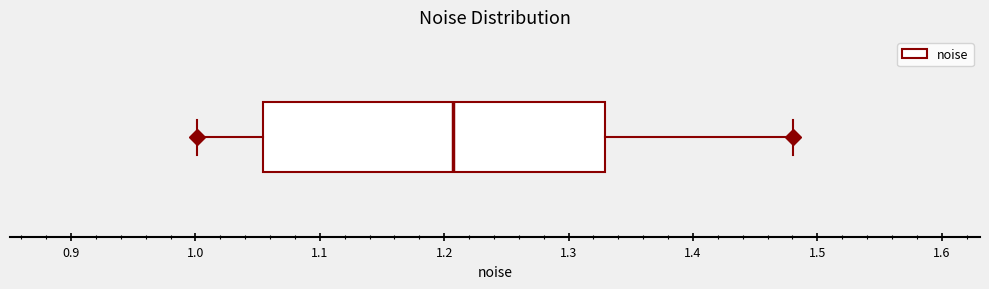

Where does the median line of the box sit on the x-axis? The values are not printed on the chart, so give them approximately, as read against the axis.

1.21